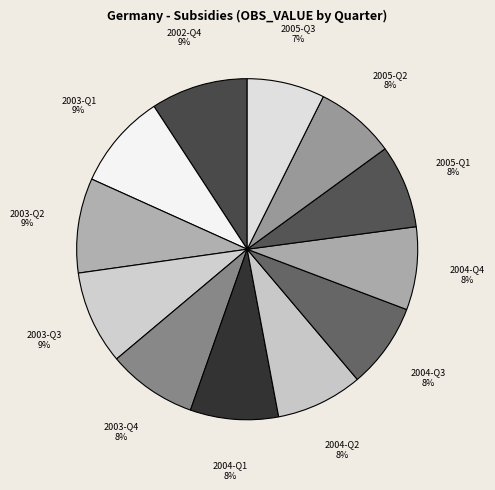

How many segments does this pie chart have?

12